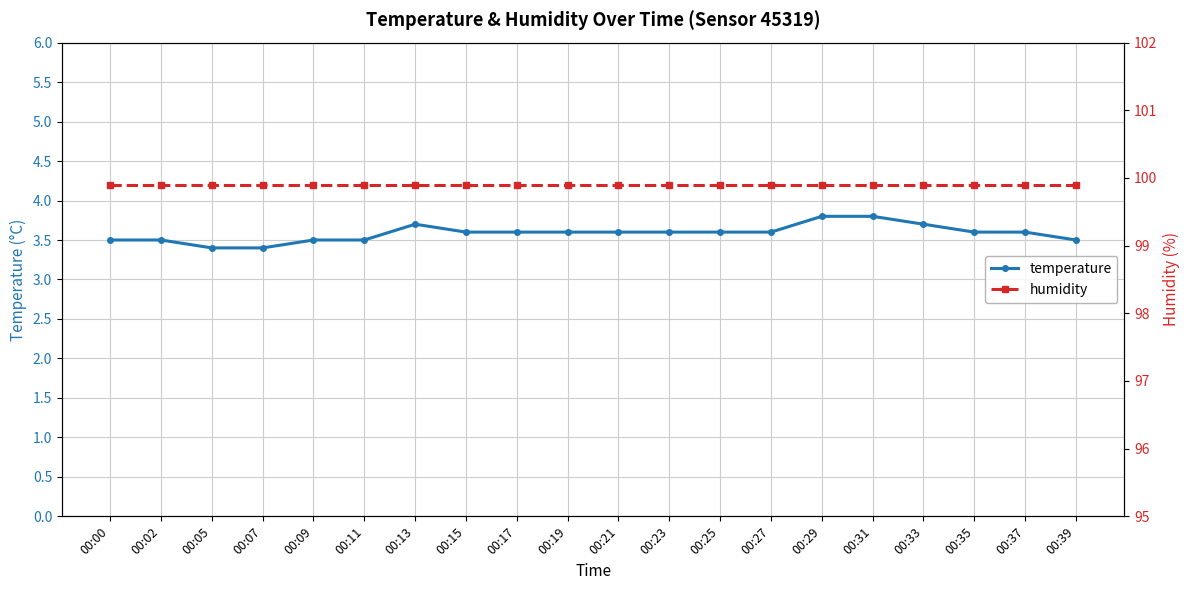

At which label is temperature closest to 3?

00:05